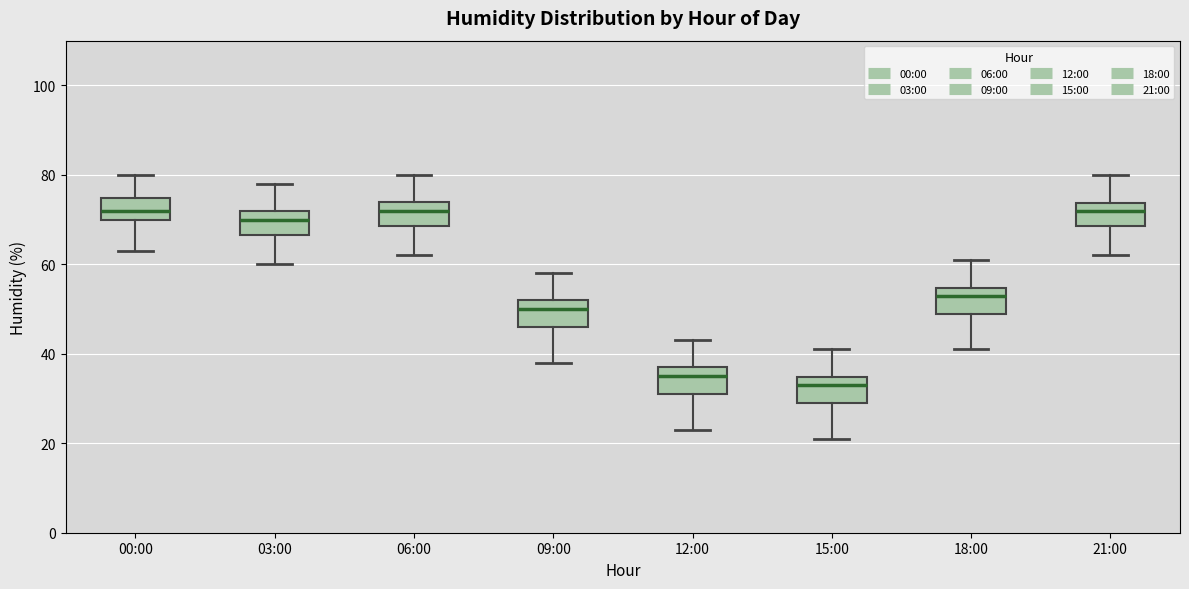

Where is the upper edge of the box for 15:00 on the y-axis? The values are not printed on the chart, so give them approximately, as read against the axis.

34